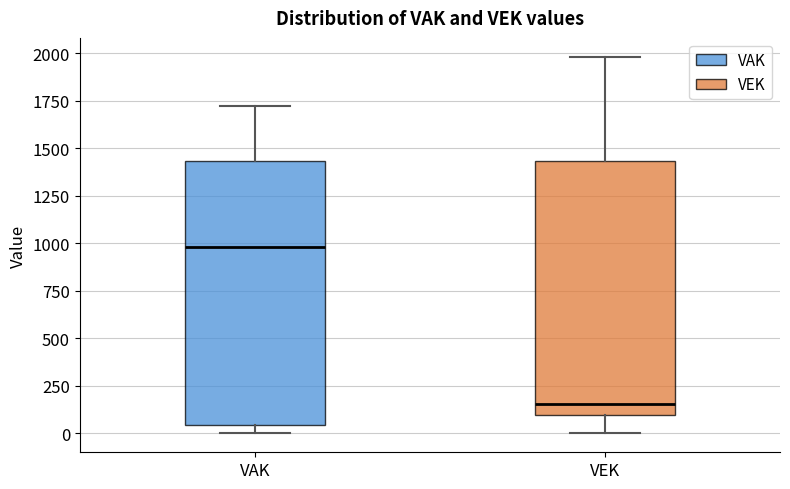

Where does the upper whisker of the box for VAK end on the y-axis? The values are not printed on the chart, so give them approximately, as read against the axis.

1700